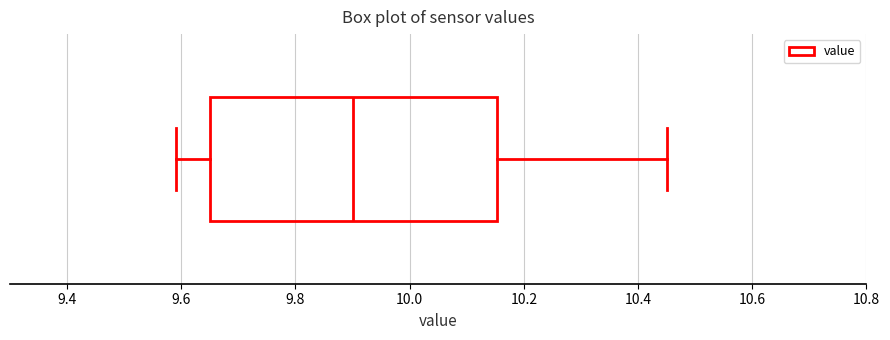

Read this box plot against the x-axis: the position of the median line, the range covered by the box, and the ends of both whiskers. The values are not printed on the chart, so give them approximately, as read against the axis.

median 9.90, box 9.66 to 10.16, whiskers 9.60 to 10.46